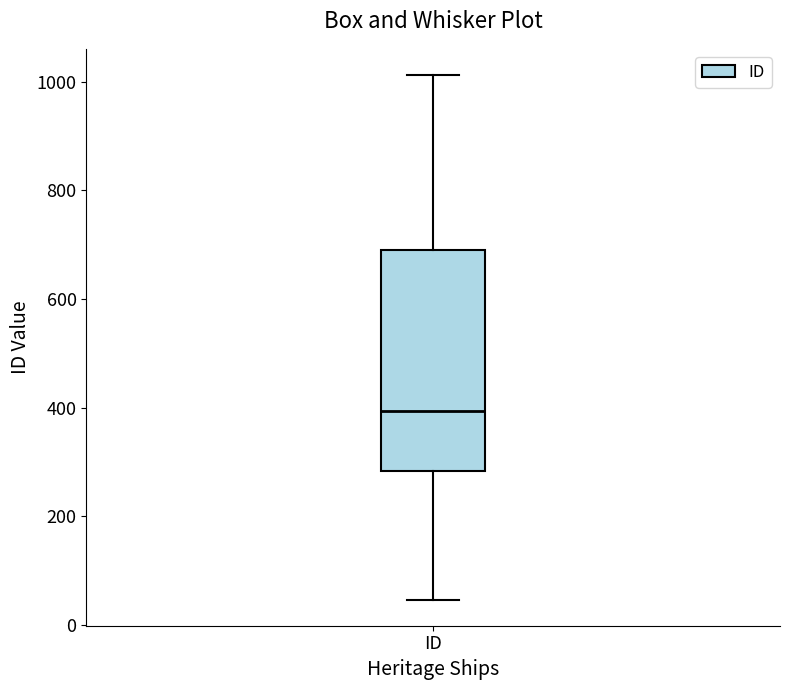

Transcribe this box plot: give where the median line is, the range the box spans, and where the two whiskers end, as read against the y-axis. The values are not printed on the chart, so give them approximately, as read against the axis.

median 400, box 280 to 700, whiskers 40 to 1020